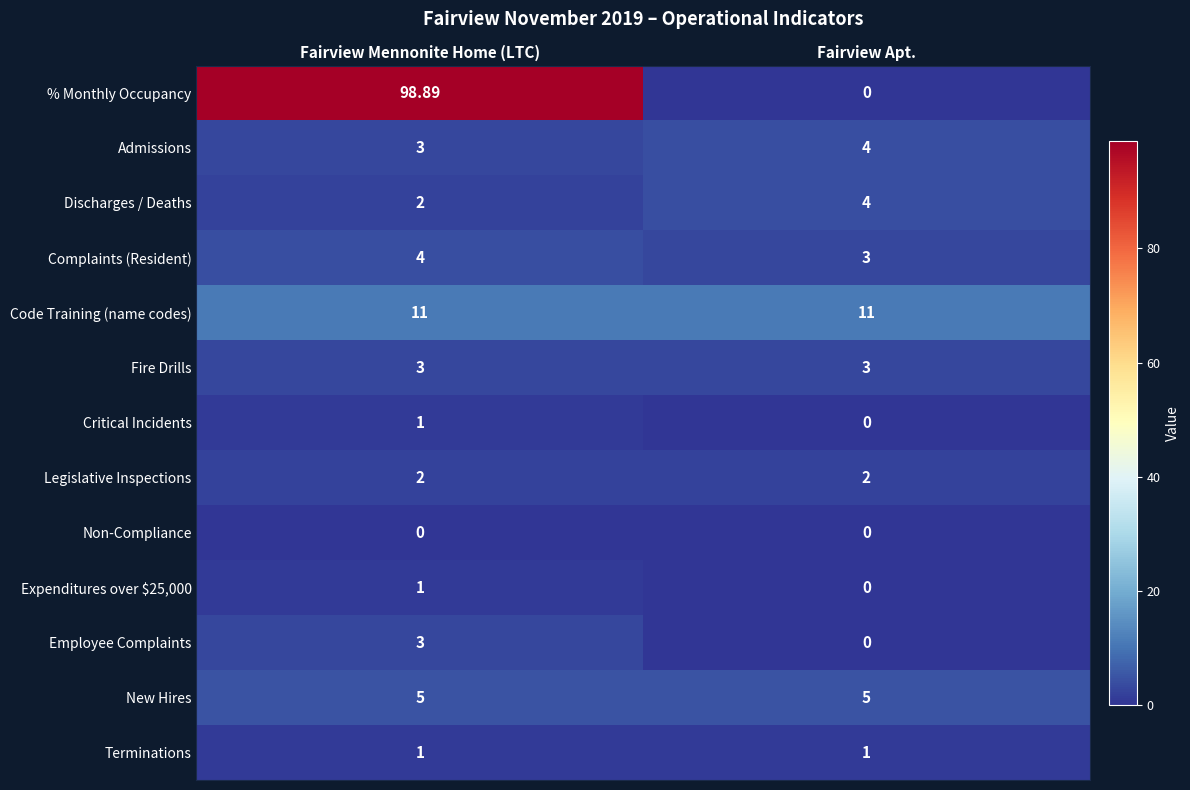

At which label does % Monthly Occupancy first exceed 98?

Fairview Mennonite Home (LTC)